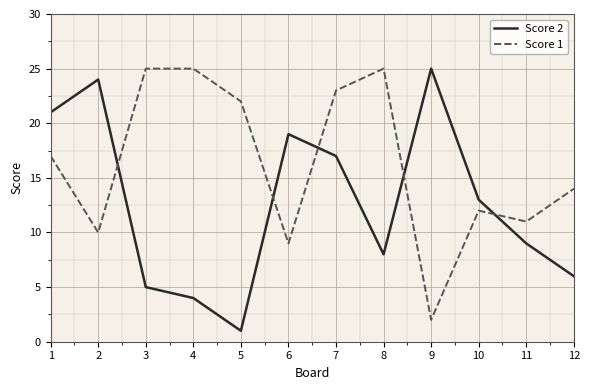

In Score 1, how many points are lower than both neighbors (excluding endpoints)?

4